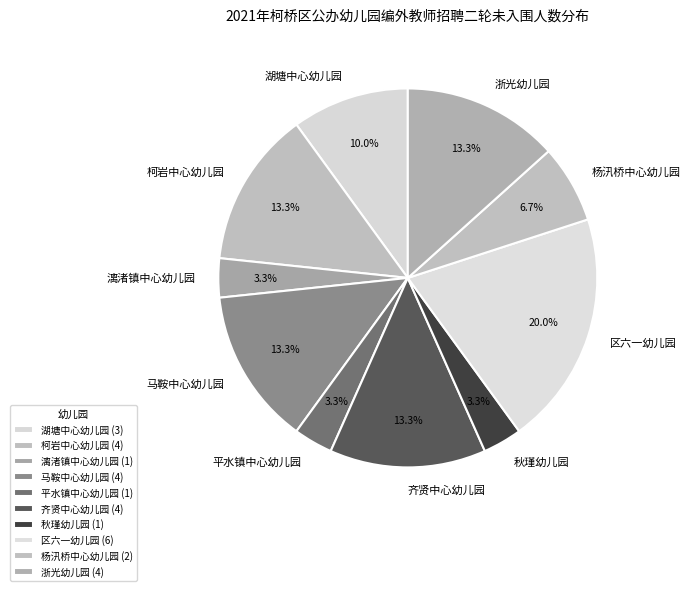

Is 柯岩中心幼儿园 the majority of the pie?

No